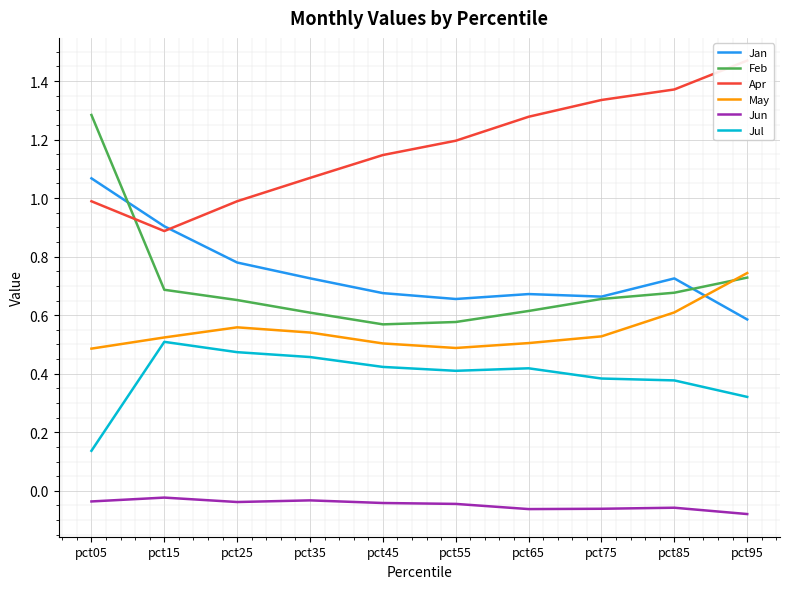

What are all the series names shown in the legend?

Jan, Feb, Apr, May, Jun, Jul